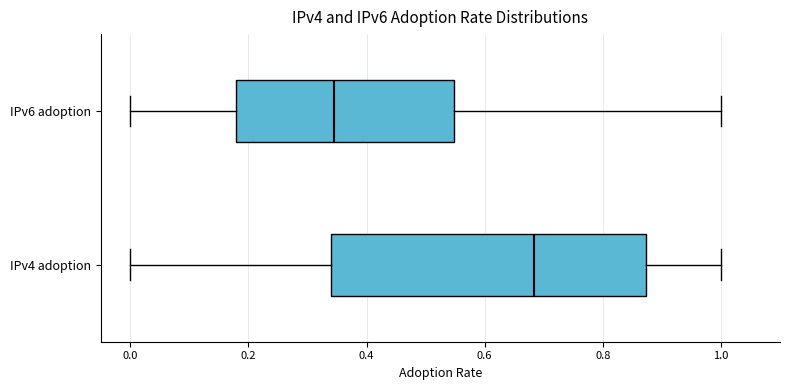

Where does the left whisker of the box for IPv6 adoption end on the x-axis? The values are not printed on the chart, so give them approximately, as read against the axis.

0.00